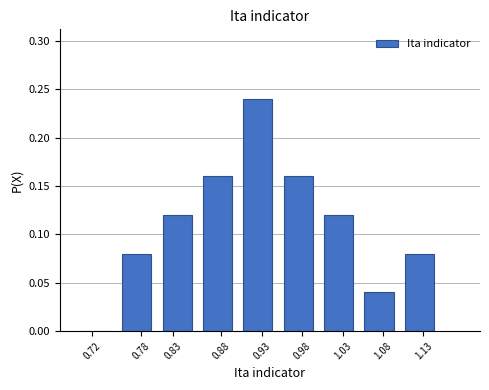

Is it true that the value at 1.03 is 0.2?

False